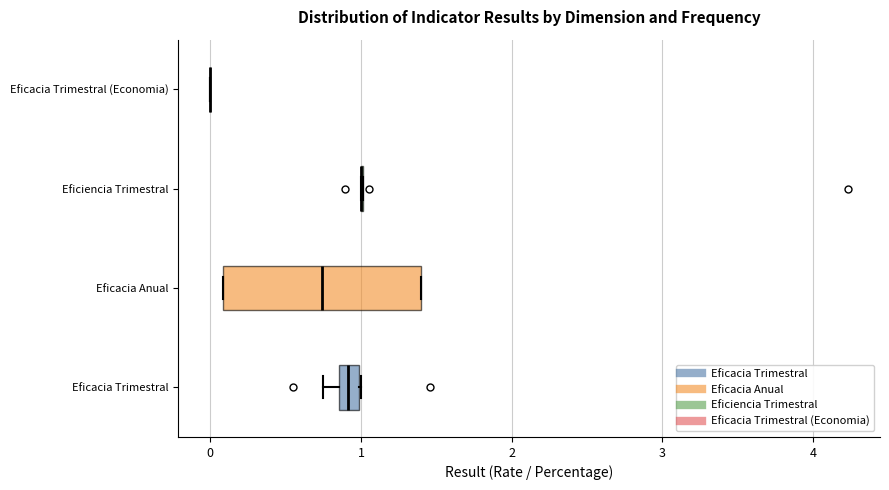

Comparing the boxes themselves (not the whiskers), which one is the widest?

Eficacia Anual